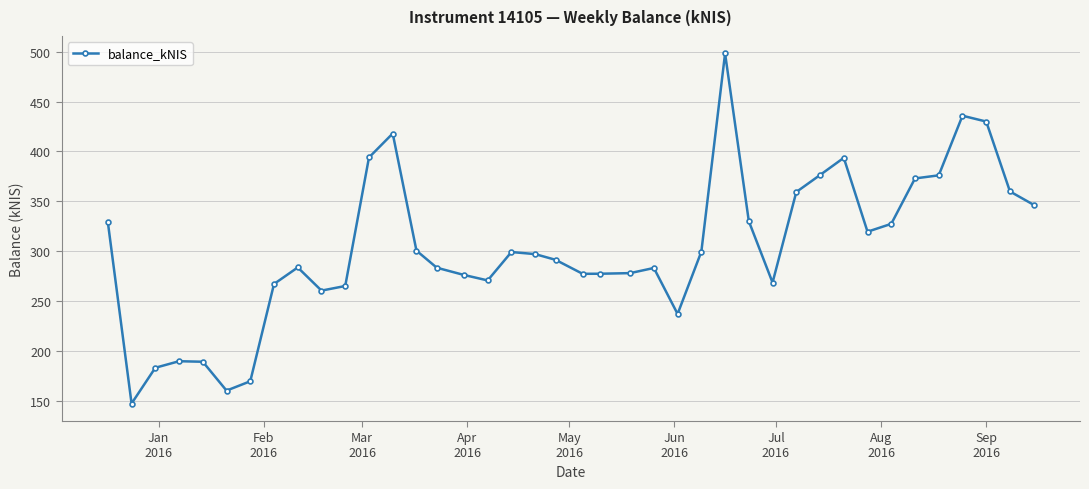

What is the smallest value displayed?

147.0